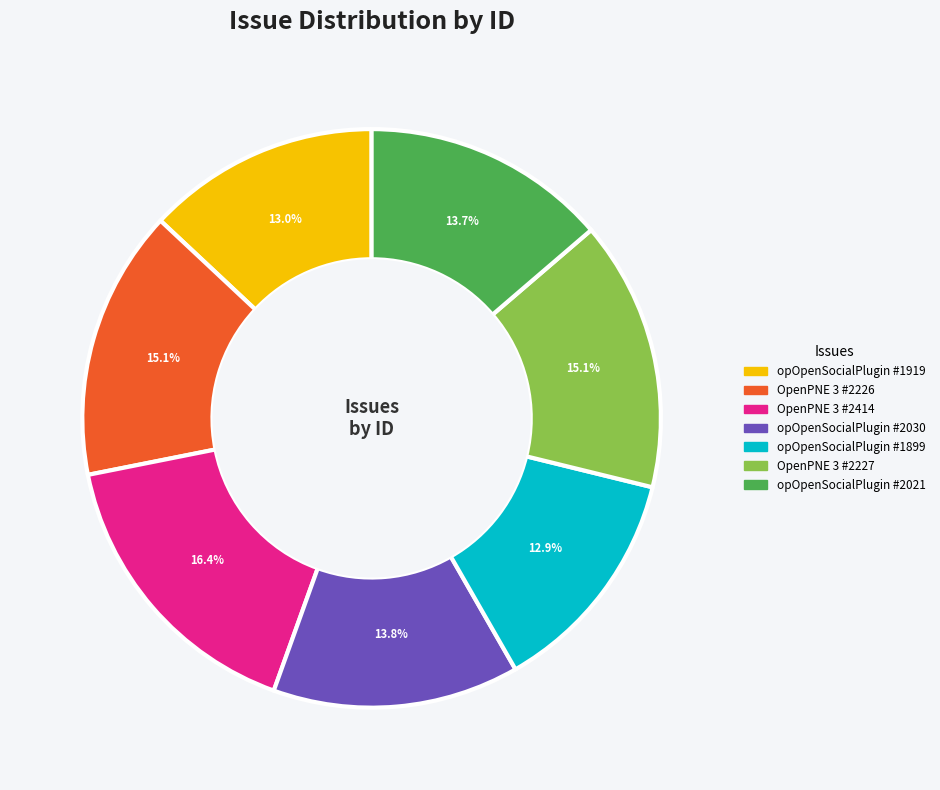

Does OpenPNE 3 #2414 account for over 50% of the chart?

No